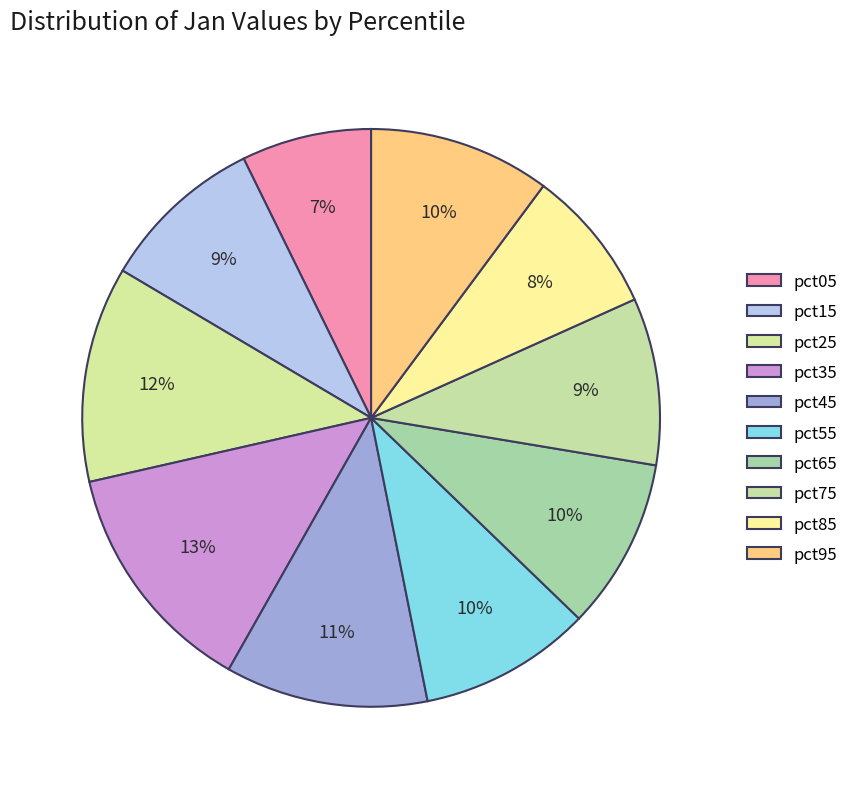

To the nearest percent, what portion does pct95 represent?

10%